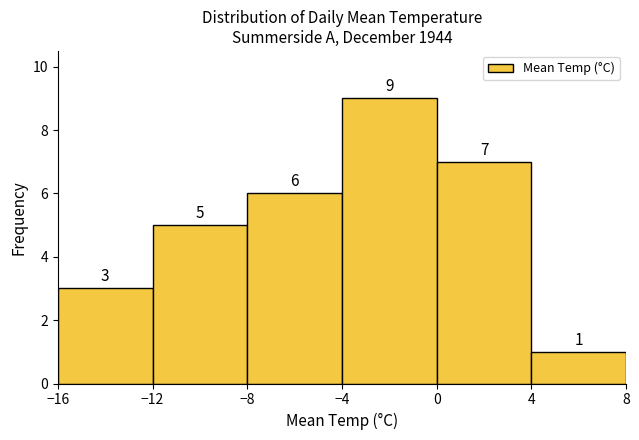

Reading left to right, list every bar in this chart as the range it spans on the x-axis followed by its height.

-16 to -12: 3
-12 to -8: 5
-8 to -4: 6
-4 to 0: 9
0 to 4: 7
4 to 8: 1